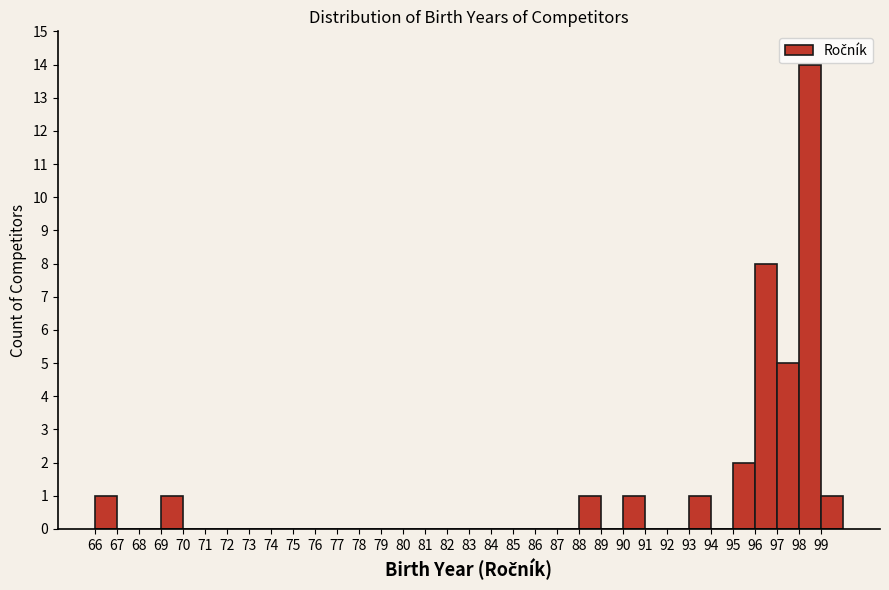

Reading left to right, list every bar in this chart as the range it spans on the x-axis followed by its height. The values are not printed on the chart, so give them approximately, as read against the axis.

66 to 67: 1
67 to 68: 0
68 to 69: 0
69 to 70: 1
70 to 71: 0
71 to 72: 0
72 to 73: 0
73 to 74: 0
74 to 75: 0
75 to 76: 0
76 to 77: 0
77 to 78: 0
78 to 79: 0
79 to 80: 0
80 to 81: 0
81 to 82: 0
82 to 83: 0
83 to 84: 0
84 to 85: 0
85 to 86: 0
86 to 87: 0
87 to 88: 0
88 to 89: 1
89 to 90: 0
90 to 91: 1
91 to 92: 0
92 to 93: 0
93 to 94: 1
94 to 95: 0
95 to 96: 2
96 to 97: 8
97 to 98: 5
98 to 99: 14
99 to 100: 1